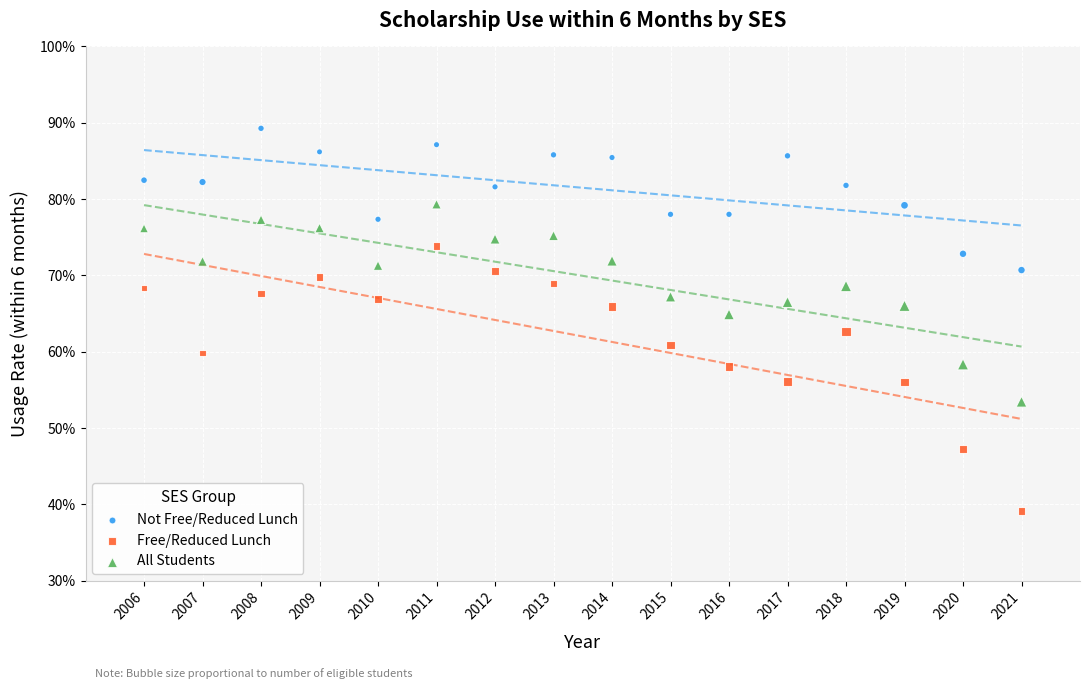

What are all the series names shown in the legend?

Not Free/Reduced Lunch, Free/Reduced Lunch, All Students